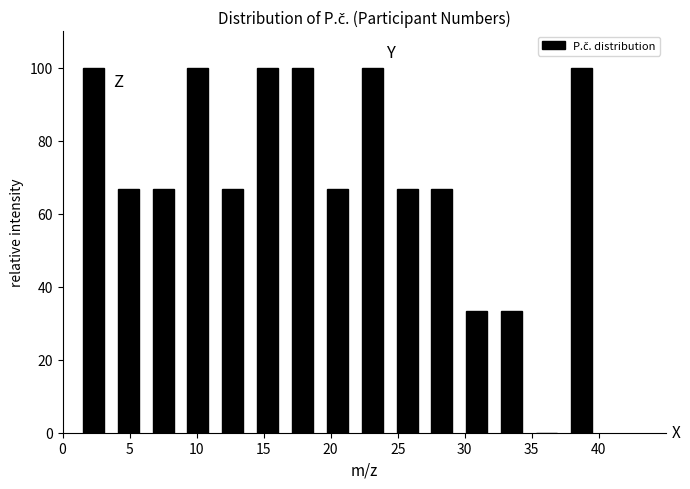

Reading left to right, list every bar in this chart as the range it spans on the x-axis followed by its height. Neither the bar edges nor the heights are printed on the chart, so give them approximately, as read against the axes.

1.0 to 3.6: 100
3.6 to 6.2: 66
6.2 to 8.8: 66
8.8 to 11.4: 100
11.4 to 14.0: 66
14.0 to 16.6: 100
16.6 to 19.2: 100
19.2 to 21.8: 66
21.8 to 24.4: 100
24.4 to 27.0: 66
27.0 to 29.6: 66
29.6 to 32.2: 34
32.2 to 34.8: 34
34.8 to 37.4: 0
37.4 to 40.0: 100